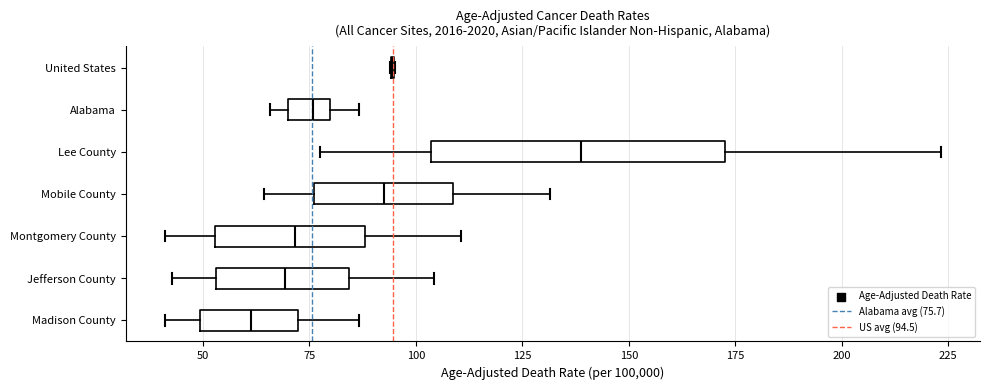

Reading bottom to top, transcribe this box plot: for each box, give where its median line is, the range the box spans, and where its two whiskers end, as read against the x-axis. The values are not printed on the chart, so give them approximately, as read against the axis.

Madison County: median 60, box 50 to 70, whiskers 40 to 85
Jefferson County: median 70, box 55 to 85, whiskers 45 to 105
Montgomery County: median 70, box 55 to 90, whiskers 40 to 110
Mobile County: median 95, box 75 to 110, whiskers 65 to 130
Lee County: median 140, box 105 to 175, whiskers 80 to 225
Alabama: median 75, box 70 to 80, whiskers 65 to 85
United States: box collapsed to a line at 95, whiskers 95 to 95